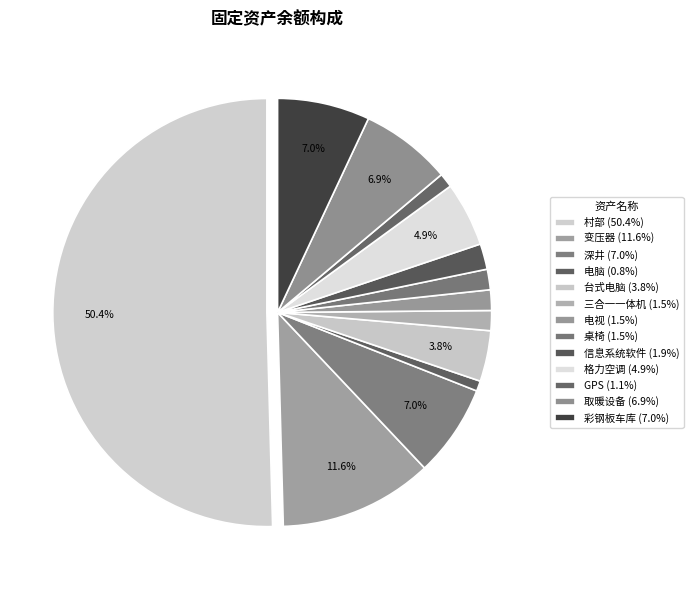

How many segments does this pie chart have?

13